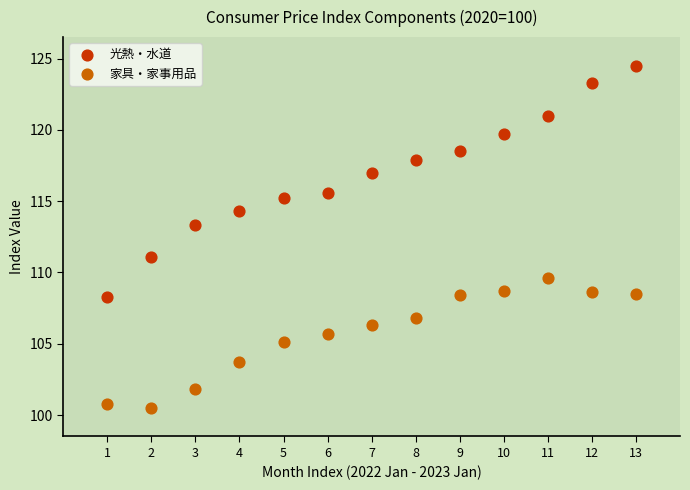

Which series has the widest spread of Y values?

光熱・水道